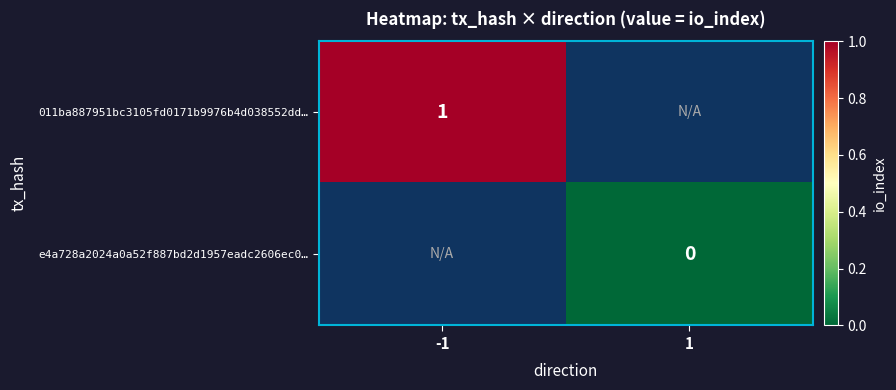

The 011ba887951bc3105fd0171b9976b4d038552dd… series shows 1 at -1. True or false?

True